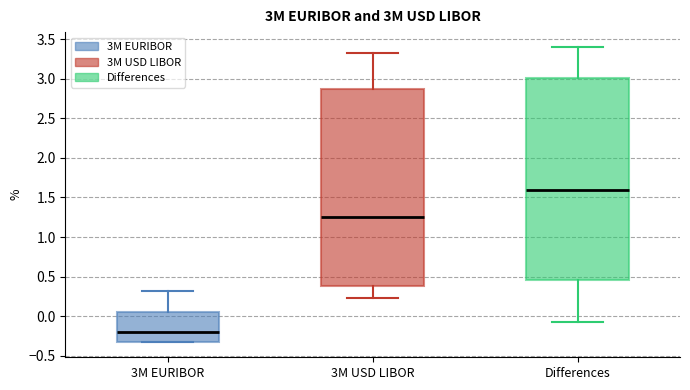

Reading left to right, transcribe this box plot: for each box, give where its median line is, the range the box spans, and where its two whiskers end, as read against the y-axis. The values are not printed on the chart, so give them approximately, as read against the axis.

3M EURIBOR: median -0.20, box -0.30 to 0.05, whiskers -0.35 to 0.30
3M USD LIBOR: median 1.25, box 0.40 to 2.85, whiskers 0.25 to 3.35
Differences: median 1.60, box 0.45 to 3.00, whiskers -0.05 to 3.40